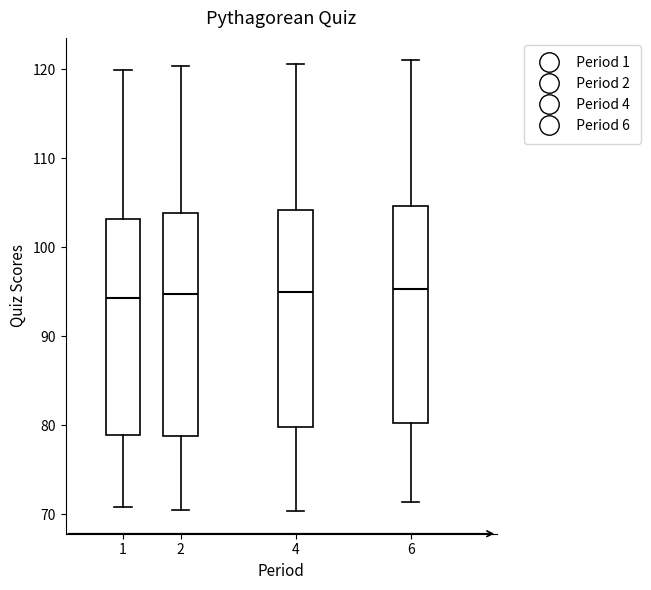

Reading left to right, read every box against the y-axis: the position of its median line, the range the box covers, and the ends of its whiskers. The values are not printed on the chart, so give them approximately, as read against the axis.

1: median 94, box 79 to 103, whiskers 71 to 120
2: median 95, box 79 to 104, whiskers 70 to 120
4: median 95, box 80 to 104, whiskers 70 to 121
6: median 95, box 80 to 105, whiskers 71 to 121